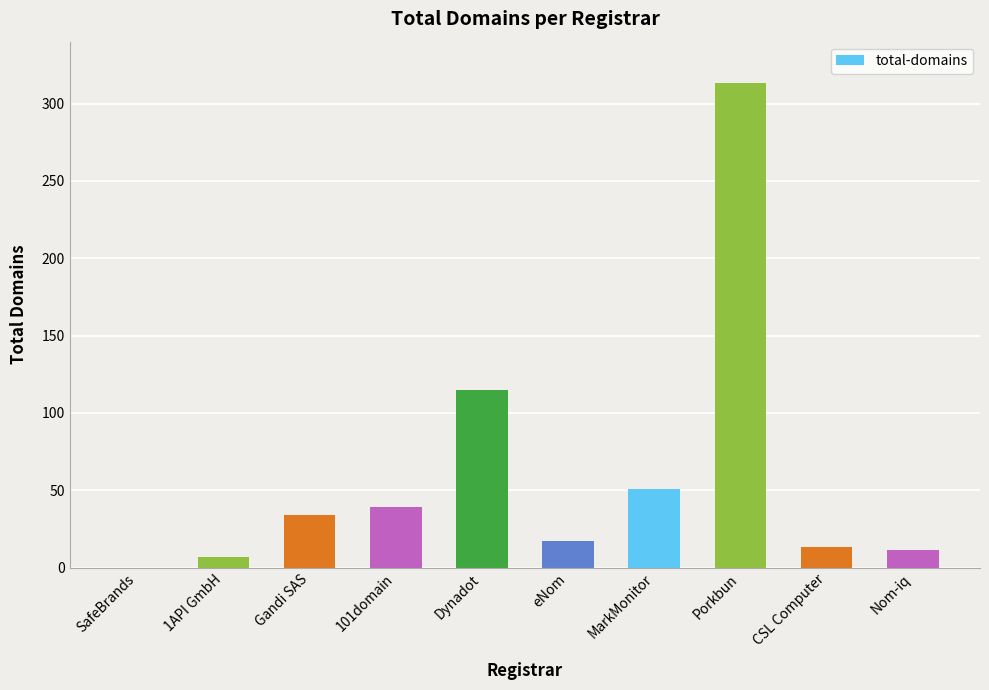

What is the sum of the values at Gandi SAS and eNom?

51